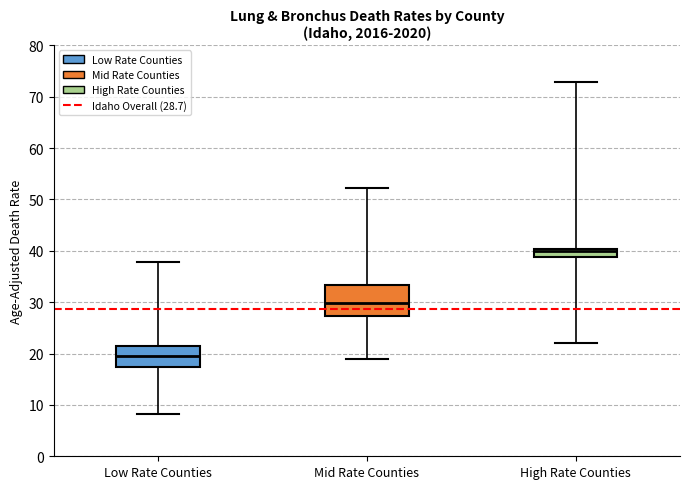

Which box has the highest median line?

High Rate Counties